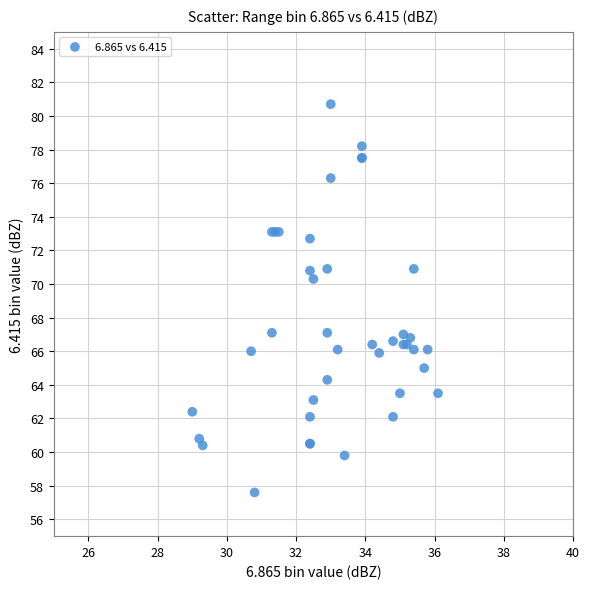

What Y value in the scatter plot is closest to 69?

70.3